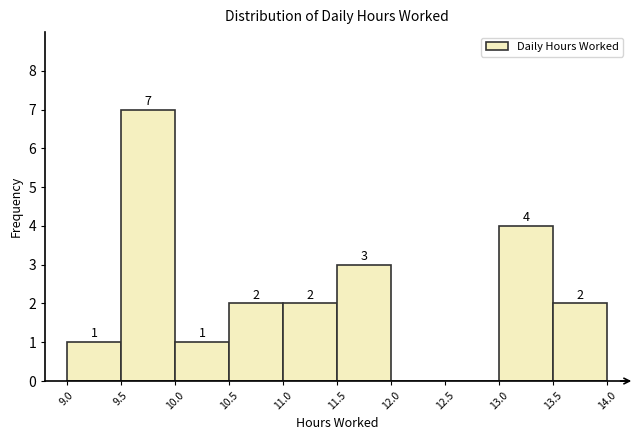

Over which range of the x-axis is the bar tallest?

9.5 to 10.0